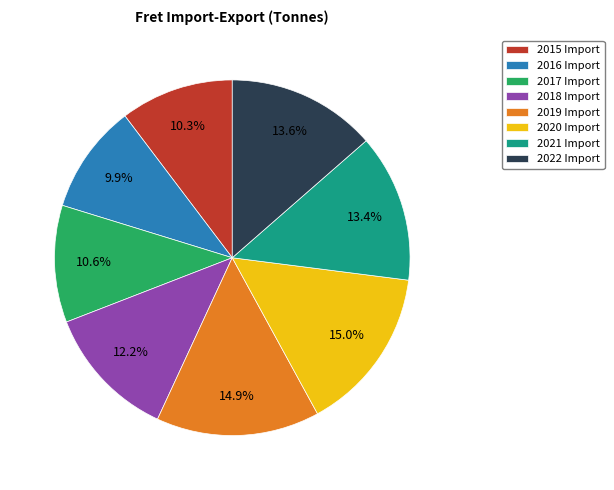

To the nearest percent, what is the difference between the 2016 and 2019 slice percentages?

5%